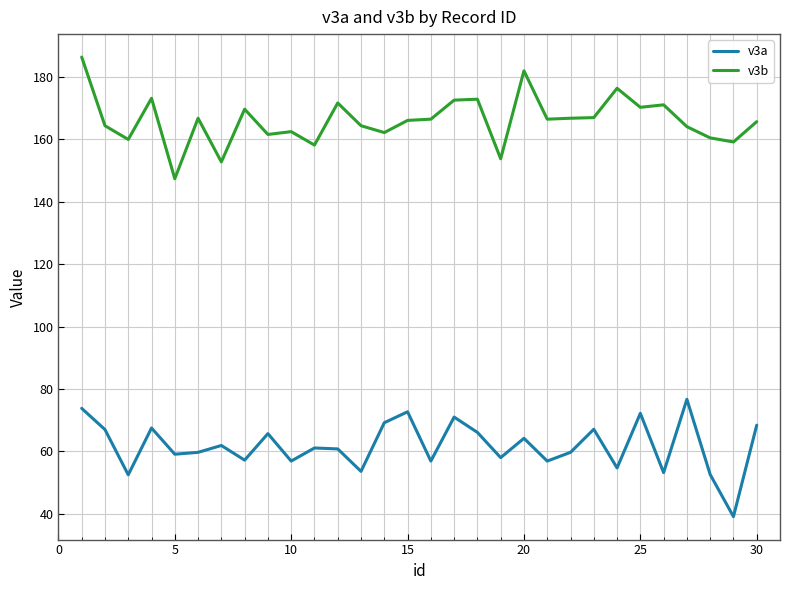

How many series are shown in this chart?

2